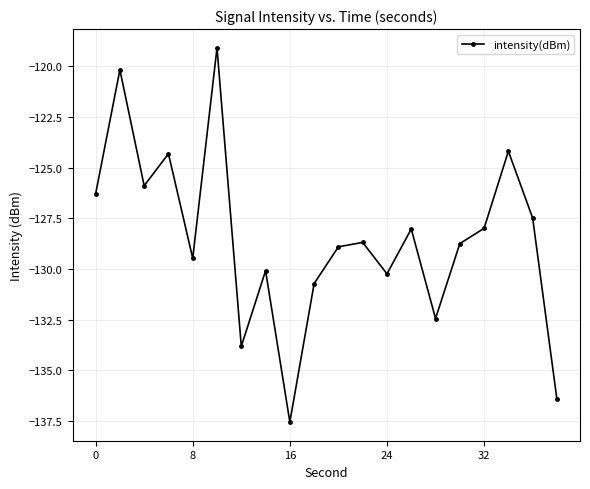

What is the value of the 13th point from the left?

-130.2